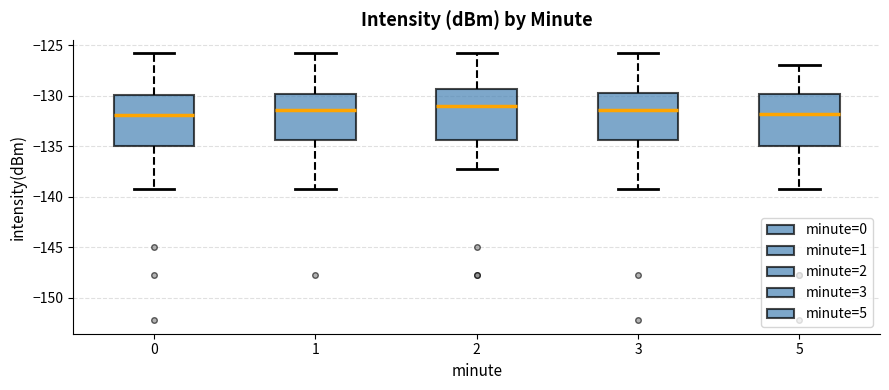

Reading left to right, read every box against the y-axis: the position of its median line, the range the box covers, and the ends of its whiskers. The values are not printed on the chart, so give them approximately, as read against the axis.

0: median -132.0, box -135.0 to -130.0, whiskers -139.0 to -126.0
1: median -131.5, box -134.5 to -130.0, whiskers -139.0 to -126.0
2: median -131.0, box -134.5 to -129.5, whiskers -137.0 to -126.0
3: median -131.5, box -134.5 to -130.0, whiskers -139.0 to -126.0
5: median -132.0, box -135.0 to -130.0, whiskers -139.0 to -127.0